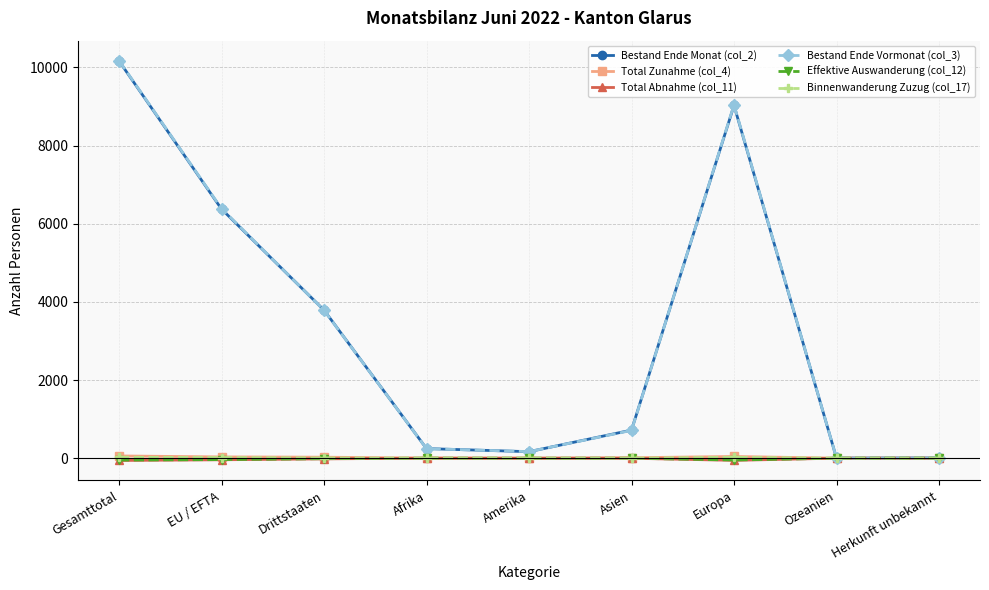

What is the label of the 1st point from the right?

Herkunft unbekannt